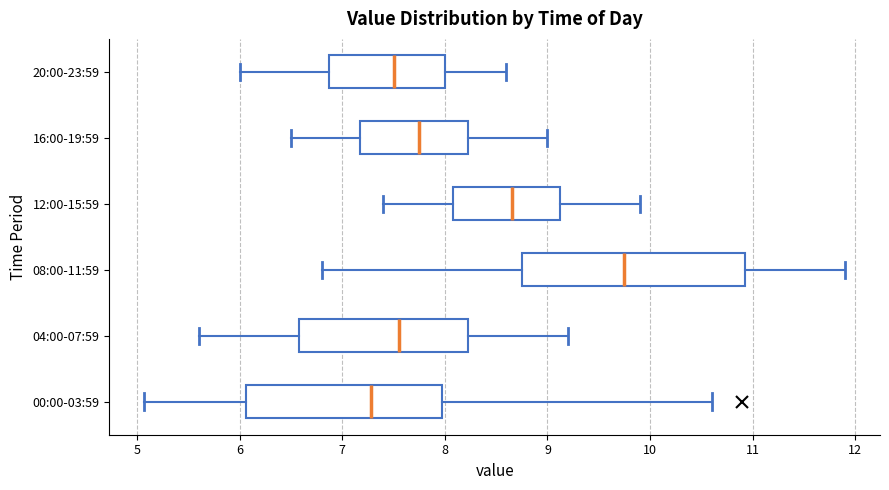

Which box is the widest, from its left edge to its right edge?

08:00-11:59